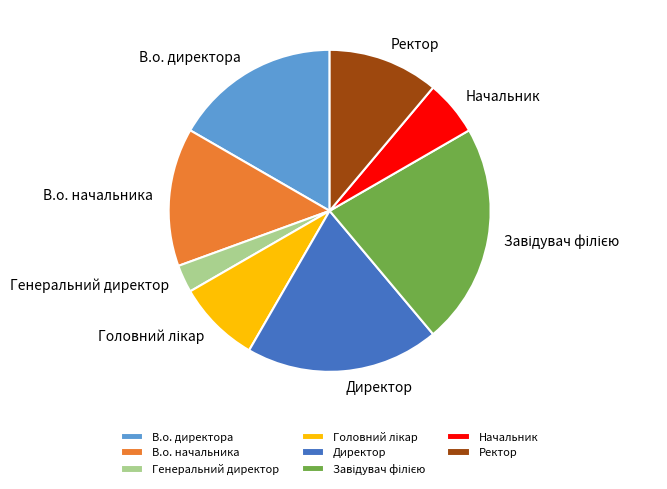

Which slice is the smallest?

Генеральний директор